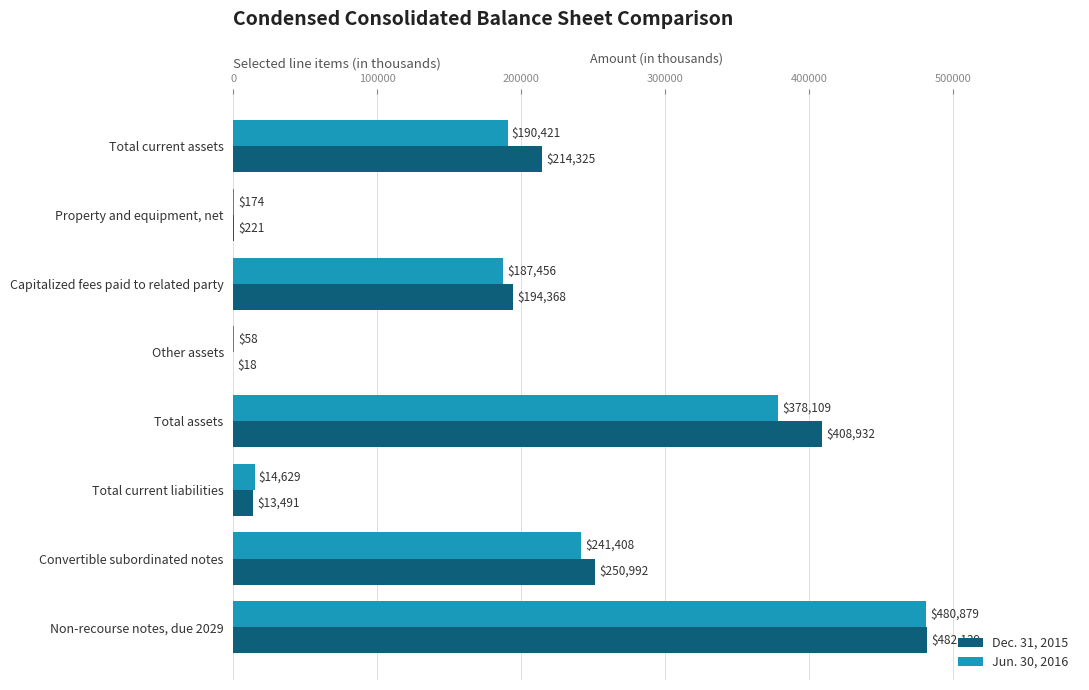

What is the total value across all series at Total assets?

787041